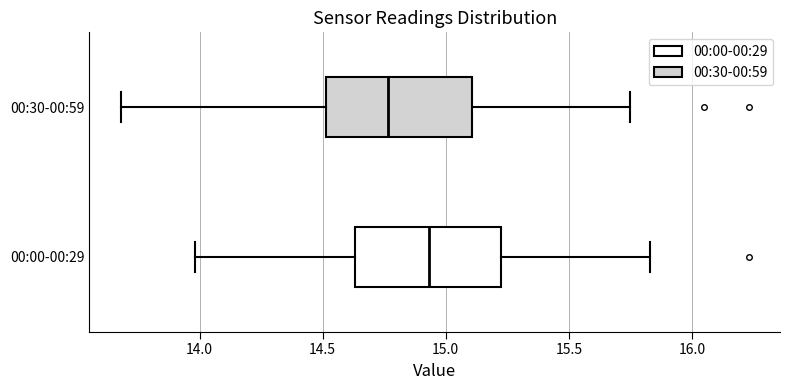

Reading bottom to top, read every box against the x-axis: the position of its median line, the range the box covers, and the ends of its whiskers. The values are not printed on the chart, so give them approximately, as read against the axis.

00:00-00:29: median 14.95, box 14.65 to 15.25, whiskers 14.00 to 15.85
00:30-00:59: median 14.75, box 14.50 to 15.10, whiskers 13.70 to 15.75